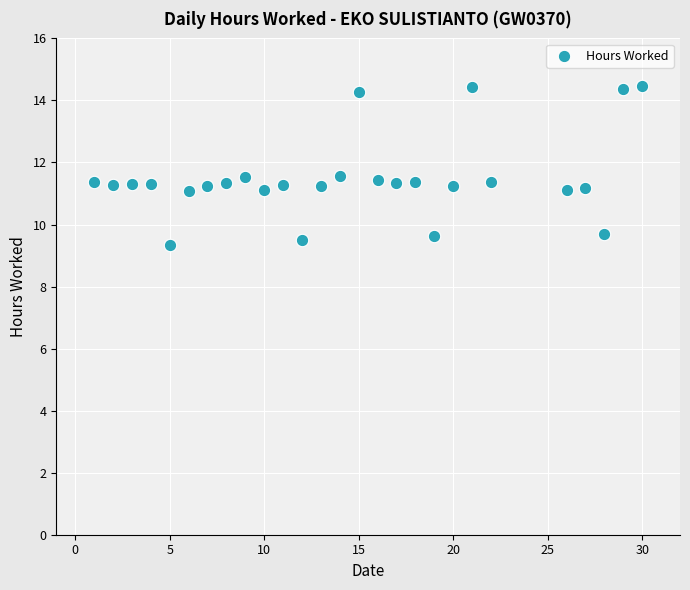

What is the range of Y values (max minus min)?

5.1